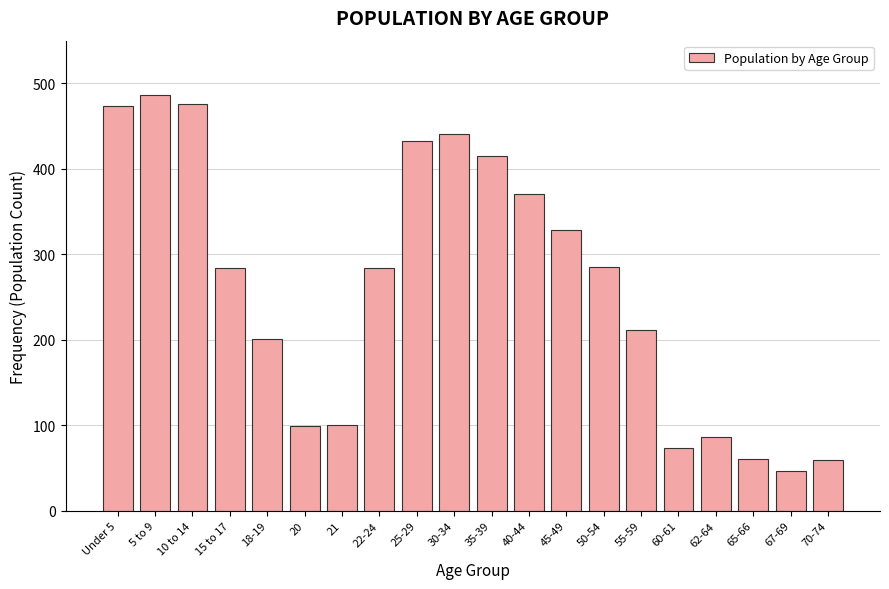

Between 62-64 and 55-59, which is larger?

55-59